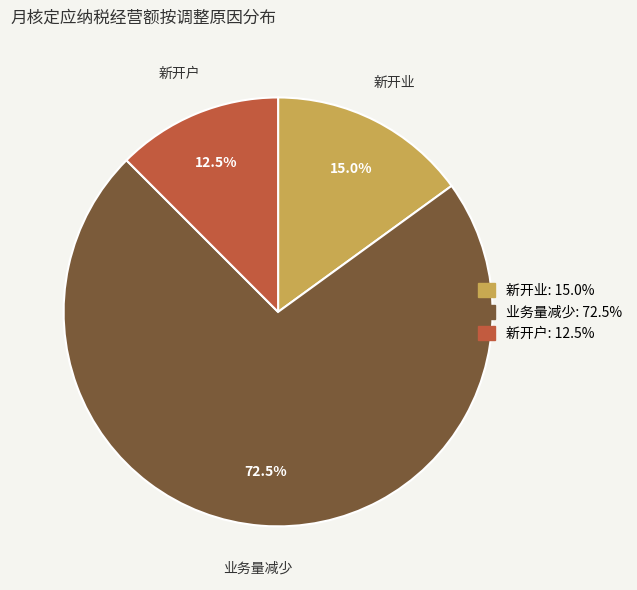

What is the largest slice in the pie chart?

业务量减少